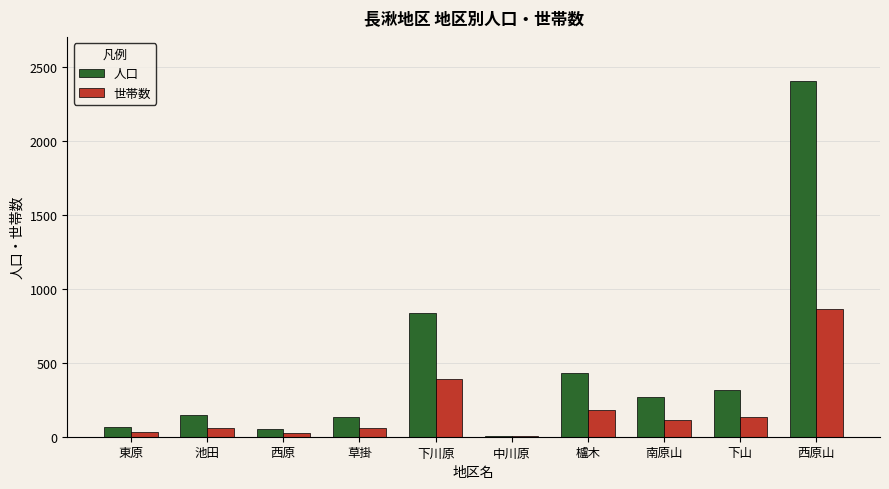

Count the number of data series in this chart.

2